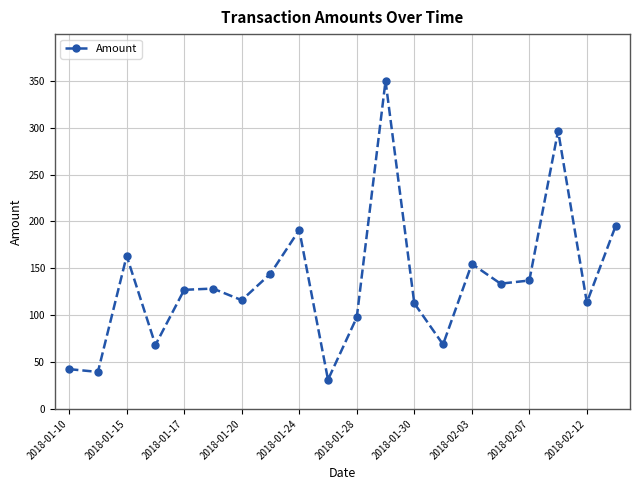

What is the value of the 15th point from the left?

154.8